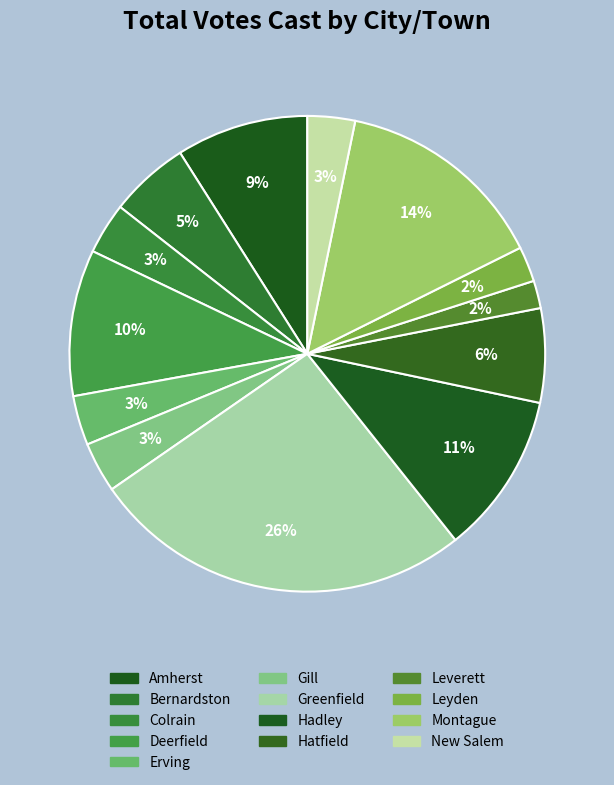

Count the number of slices in the pie.

13